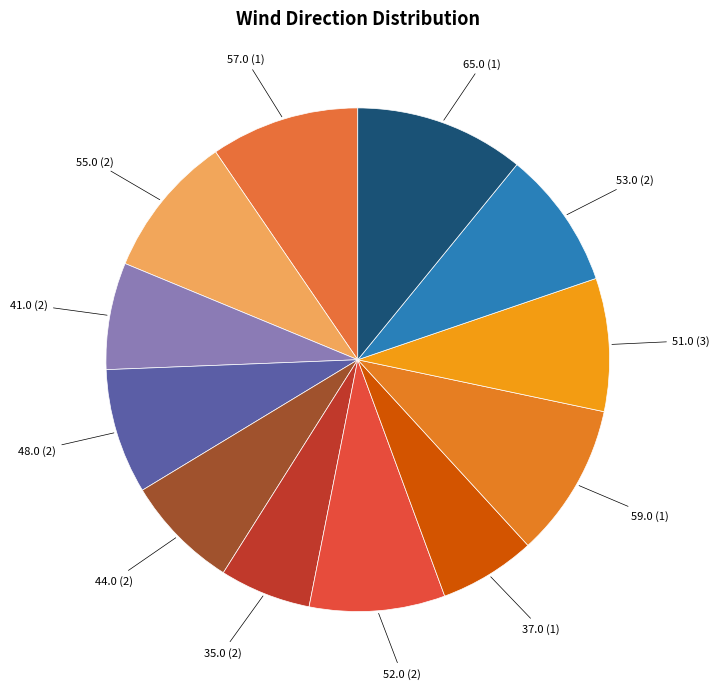

Does 51.0 (3) account for over 50% of the chart?

No